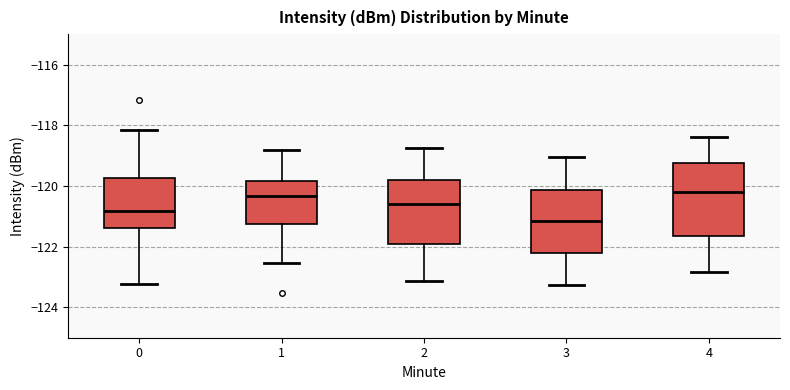

Where does the upper whisker of the box at x = 2 end on the y-axis? The values are not printed on the chart, so give them approximately, as read against the axis.

-118.8